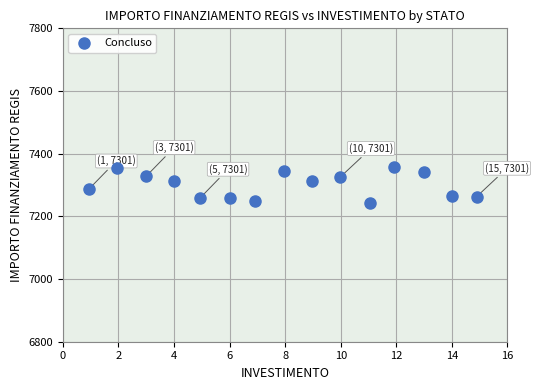

What is the range of Y values (max minus min)?

113.9